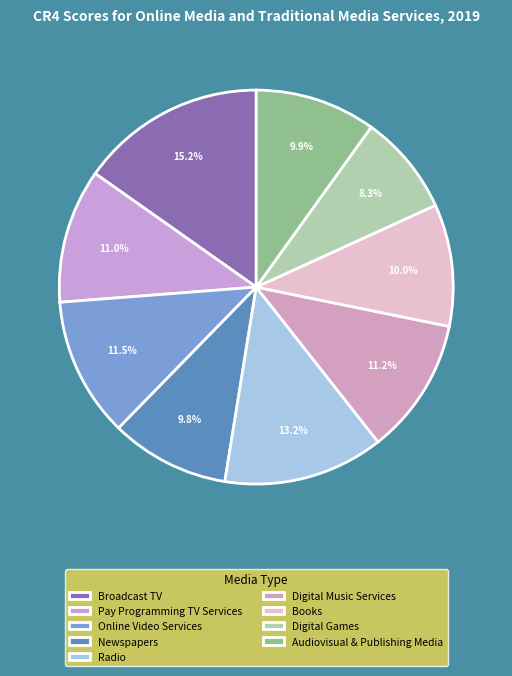

What is the total percentage of Online Video Services and Digital Music Services?

22.7%